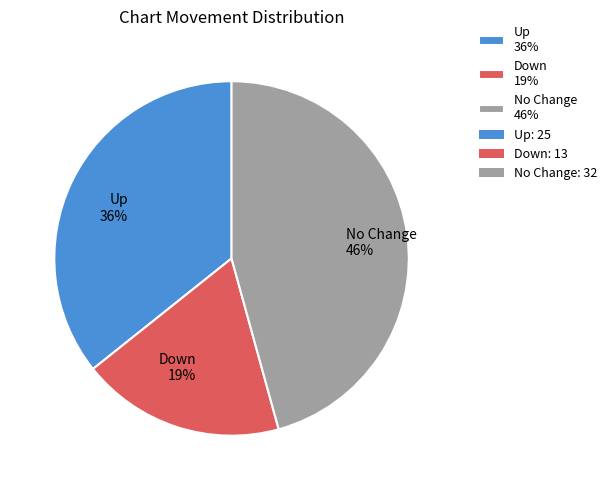

Do Up 36% and No Change 46% together represent more than half of the pie?

Yes